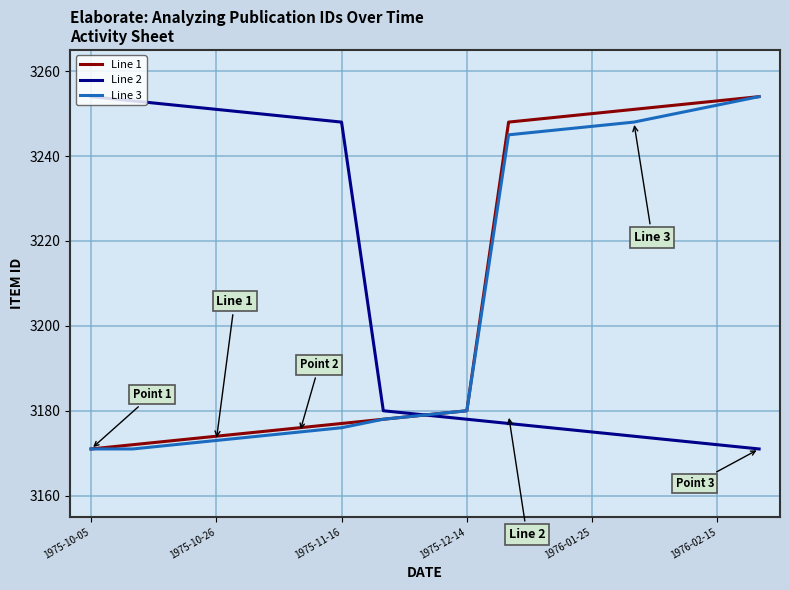

What is the maximum value shown in the chart?

3254